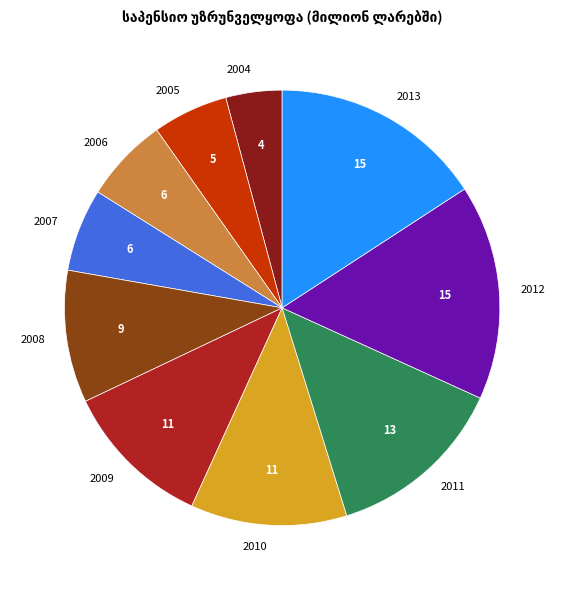

What is the smallest slice in the pie chart?

2004